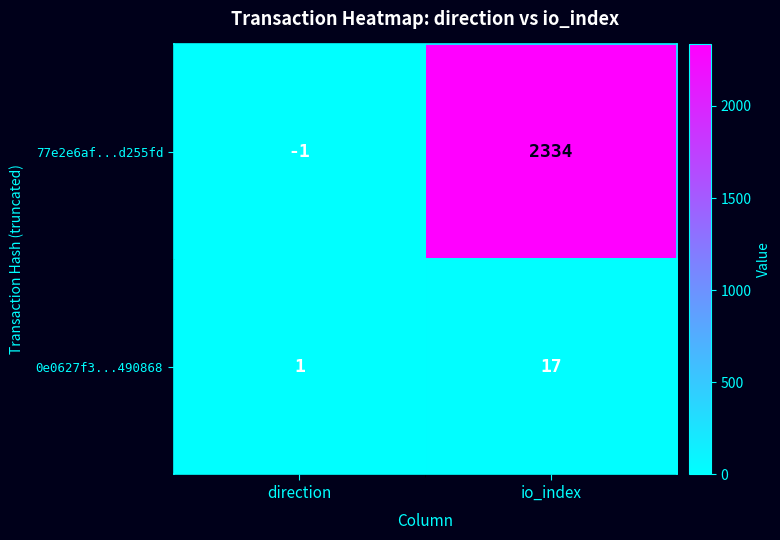

What is the difference between the maximum and minimum values in the 77e2e6af...d255fd series?

2335